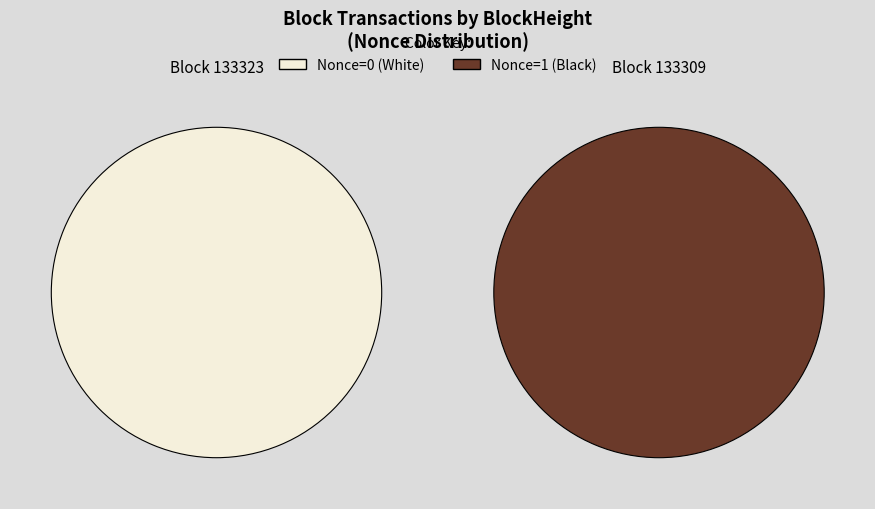

Which slice is the largest?

133309